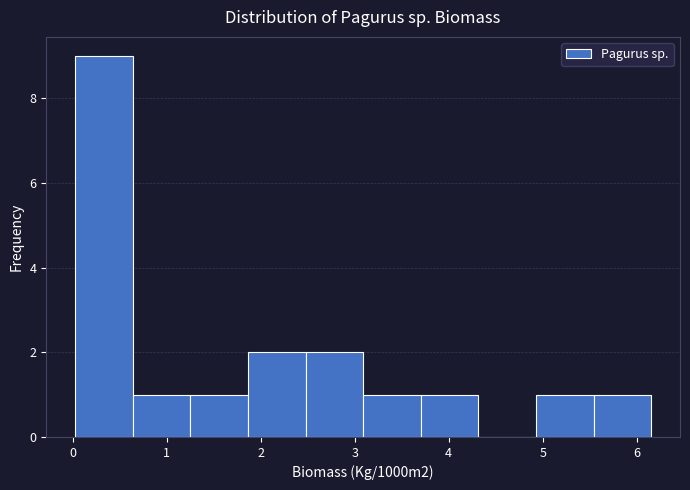

Which range on the x-axis has the tallest bar?

0.0 to 0.6